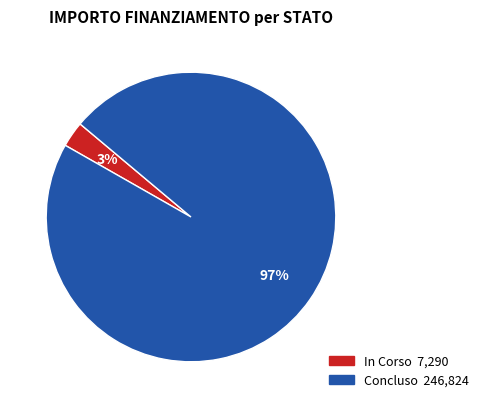

Rank the categories by value from lowest to highest.

In Corso, Concluso